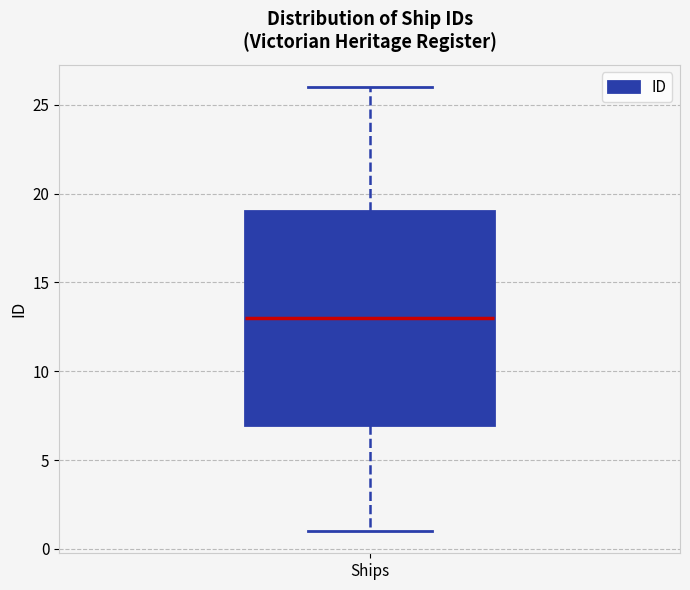

Where does the median line of the box for Ships sit on the y-axis? The values are not printed on the chart, so give them approximately, as read against the axis.

13